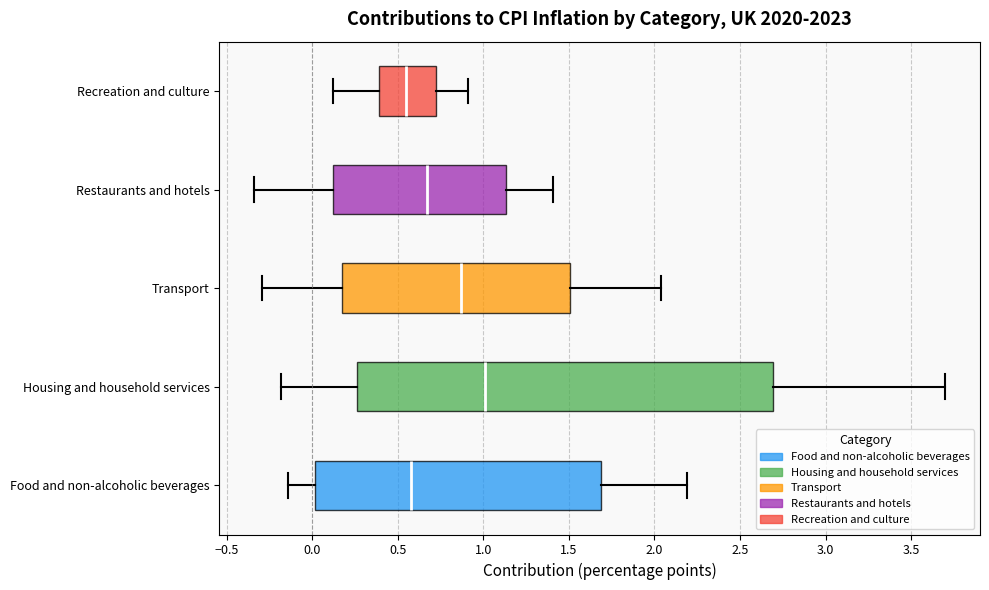

Reading bottom to top, read every box against the x-axis: the position of its median line, the range the box covers, and the ends of its whiskers. The values are not printed on the chart, so give them approximately, as read against the axis.

Food and non-alcoholic beverages: median 0.60, box 0.00 to 1.70, whiskers -0.15 to 2.20
Housing and household services: median 1.00, box 0.25 to 2.70, whiskers -0.20 to 3.70
Transport: median 0.85, box 0.20 to 1.50, whiskers -0.30 to 2.05
Restaurants and hotels: median 0.65, box 0.10 to 1.15, whiskers -0.35 to 1.40
Recreation and culture: median 0.55, box 0.40 to 0.75, whiskers 0.10 to 0.90